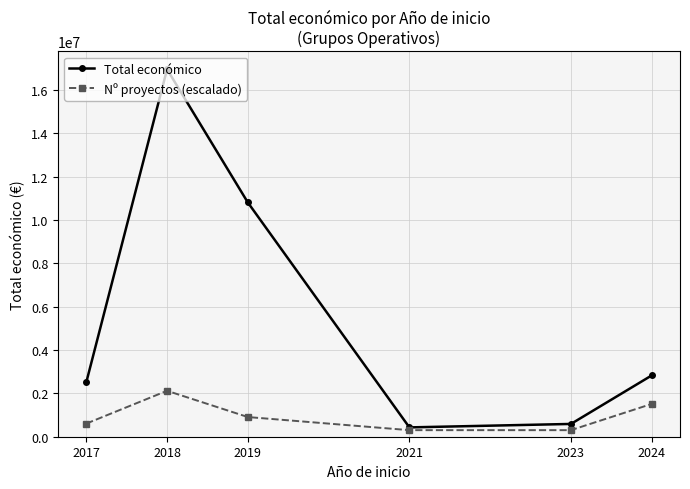

What is the value of the Total económico point at the 1st from the left?

2506644.0